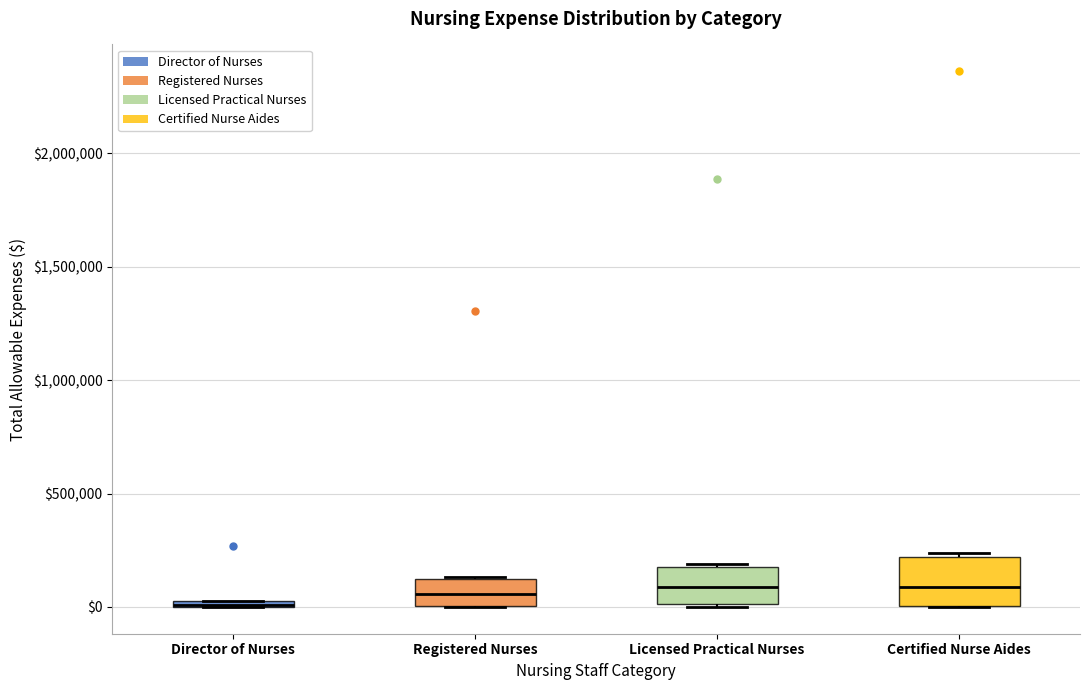

Where does the median line of the box for Registered Nurses sit on the y-axis? The values are not printed on the chart, so give them approximately, as read against the axis.

50000